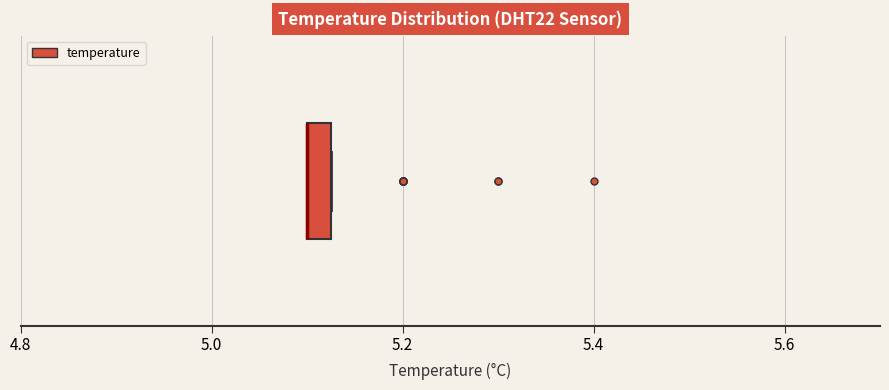

Where is the right edge of the box on the x-axis? The values are not printed on the chart, so give them approximately, as read against the axis.

5.12